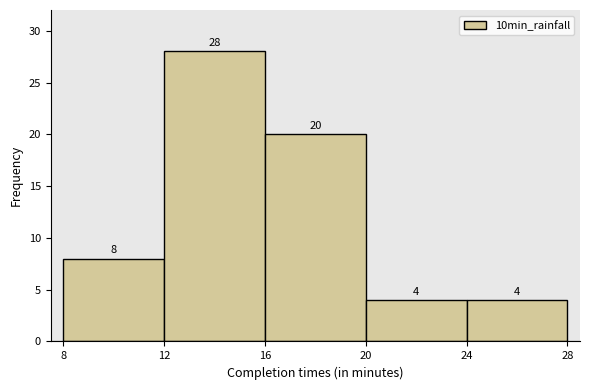

Over which range of the x-axis is the bar tallest?

12 to 16